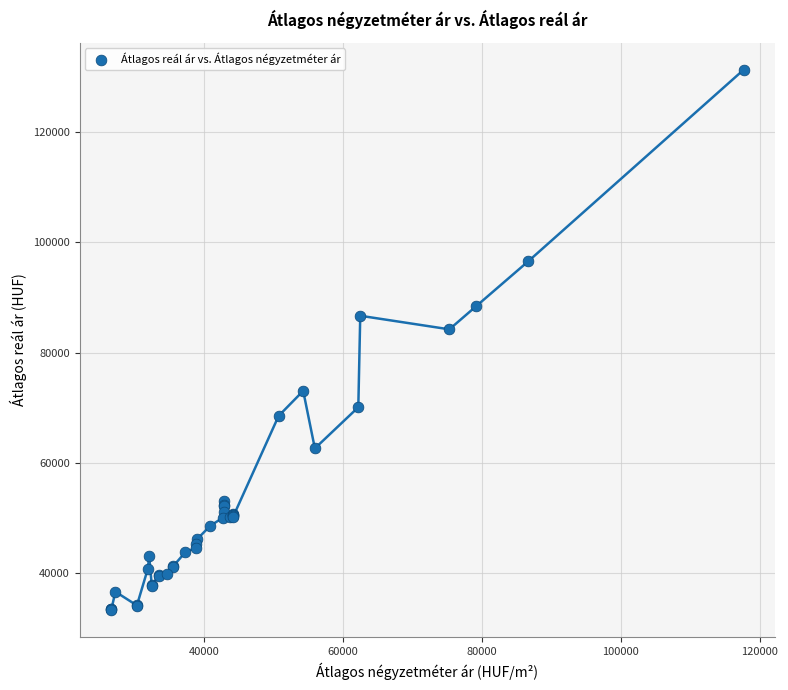

What Y value in the scatter plot is closest to 82284?

84232